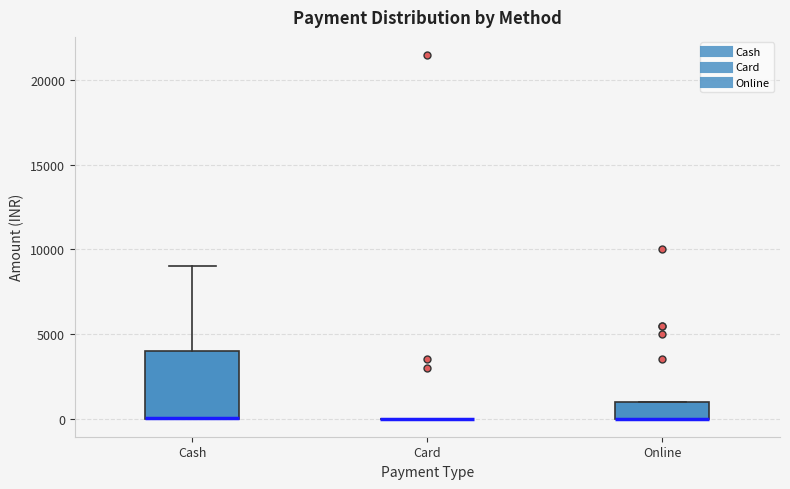

Reading left to right, read every box against the y-axis: the position of its median line, the range the box covers, and the ends of its whiskers. The values are not printed on the chart, so give them approximately, as read against the axis.

Cash: median 0 (drawn on the box's lower edge), box 0 to 4000, whiskers 0 to 9000
Card: box collapsed to a line at 0, whiskers 0 to 0
Online: median 0 (drawn on the box's lower edge), box 0 to 1000, whiskers 0 to 1000